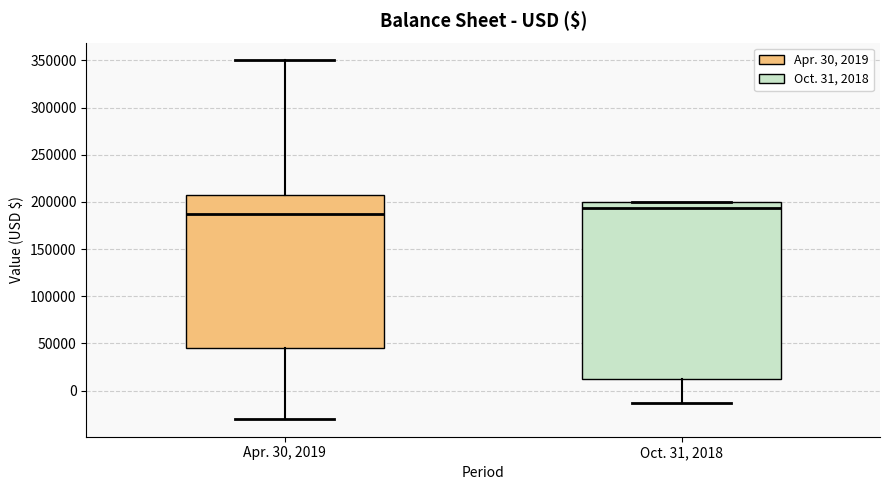

Reading left to right, read every box against the y-axis: the position of its median line, the range the box covers, and the ends of its whiskers. The values are not printed on the chart, so give them approximately, as read against the axis.

Apr. 30, 2019: median 185000, box 45000 to 205000, whiskers -30000 to 350000
Oct. 31, 2018: median 195000, box 15000 to 200000, whiskers -15000 to 200000